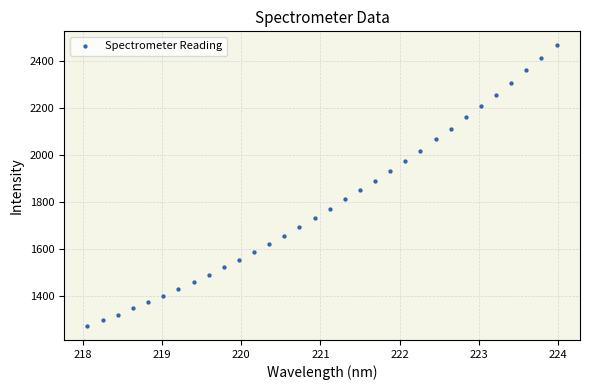

What is the range of Y values (max minus min)?

1197.4